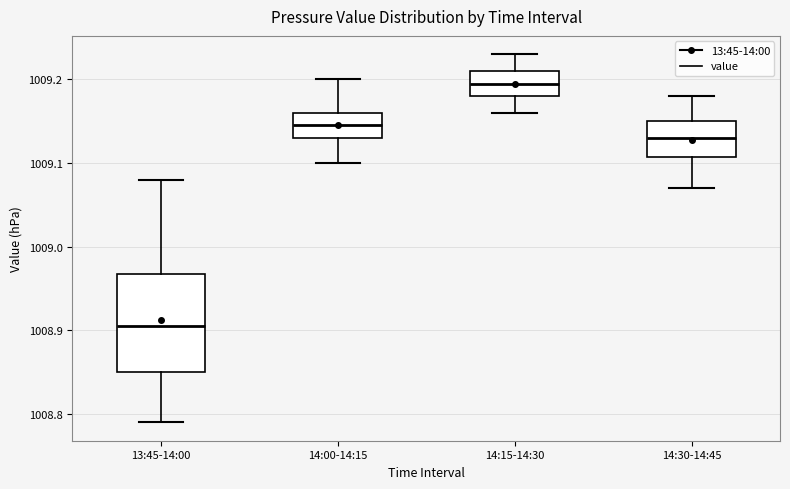

Reading left to right, read every box against the y-axis: the position of its median line, the range the box covers, and the ends of its whiskers. The values are not printed on the chart, so give them approximately, as read against the axis.

13:45-14:00: median 1008.91, box 1008.85 to 1008.97, whiskers 1008.79 to 1009.08
14:00-14:15: median 1009.15, box 1009.13 to 1009.16, whiskers 1009.10 to 1009.20
14:15-14:30: median 1009.20, box 1009.18 to 1009.21, whiskers 1009.16 to 1009.23
14:30-14:45: median 1009.13, box 1009.11 to 1009.15, whiskers 1009.07 to 1009.18